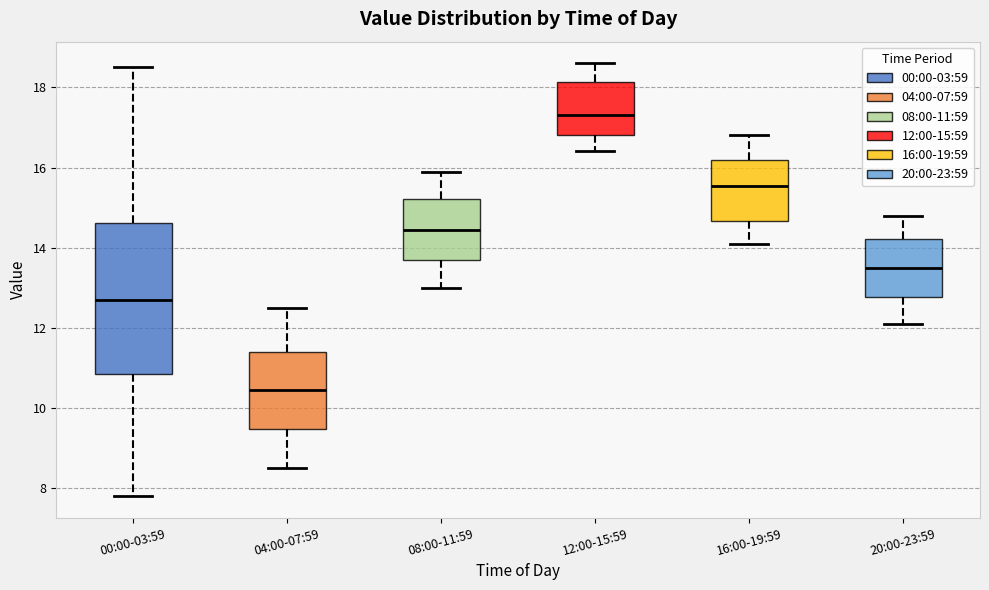

Which box is the tallest, from its lower edge to its upper edge?

00:00-03:59